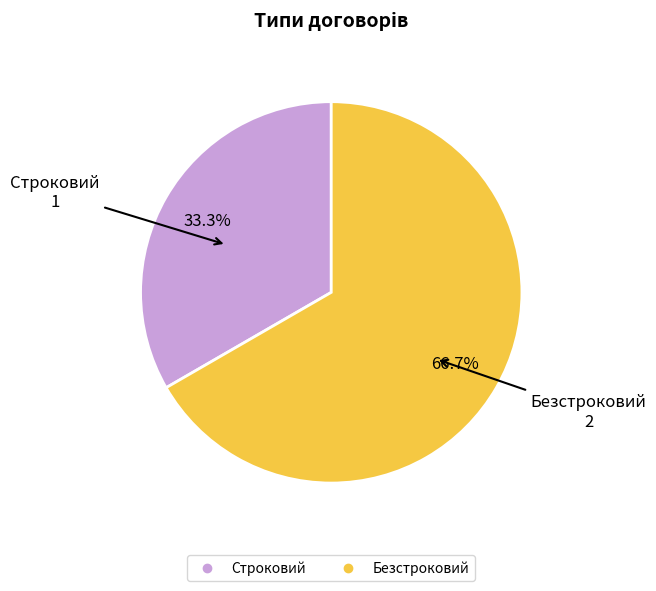

To the nearest percent, what is the average slice percentage?

50%